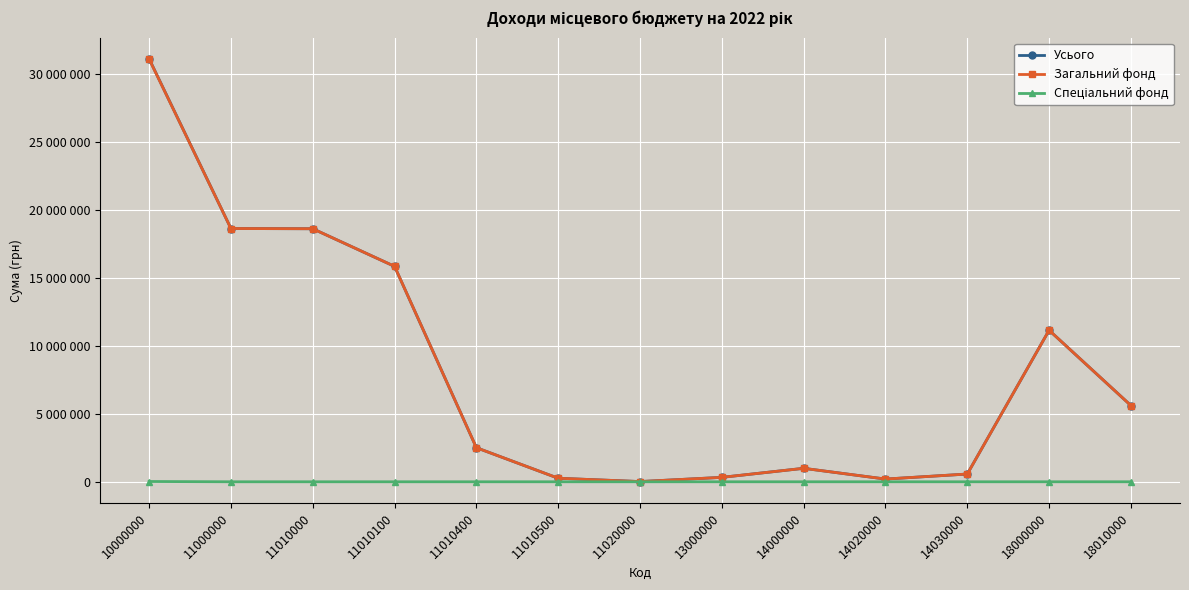

Does the chart have visible grid lines?

Yes